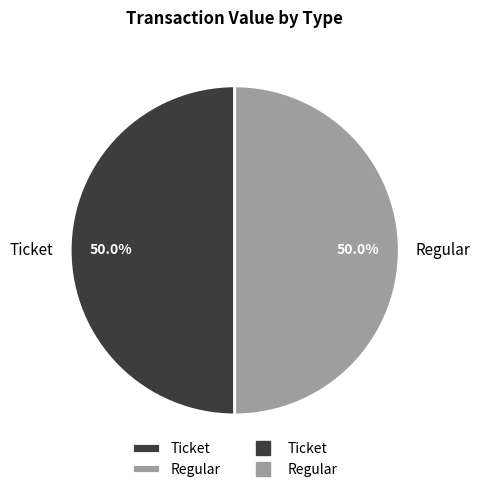

What is the ratio of the value at Ticket to the value at Regular?

1.0